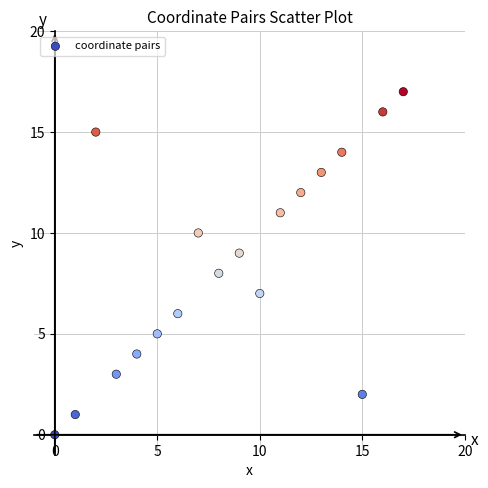

What is the range of Y values (max minus min)?

17